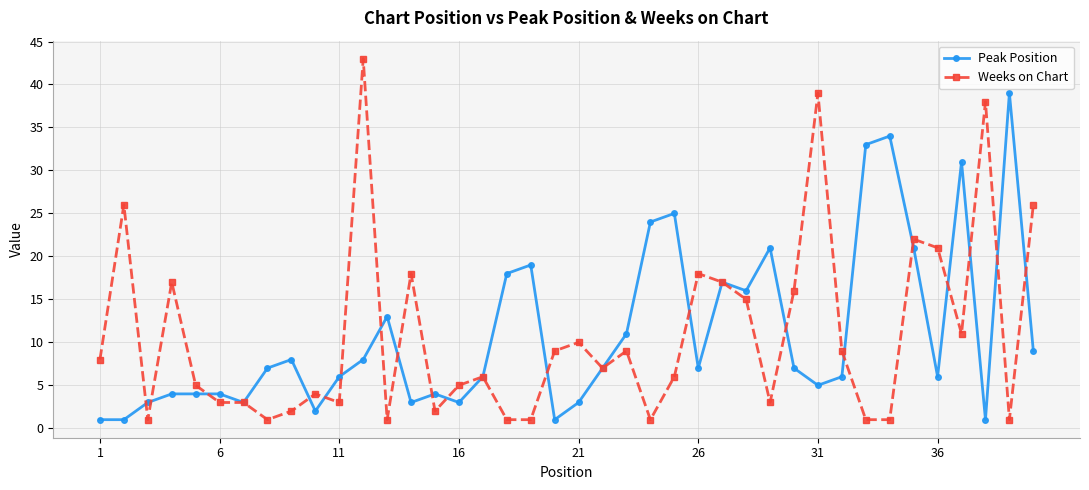

What is the value of the Peak Position point at the 40th from the left?

9